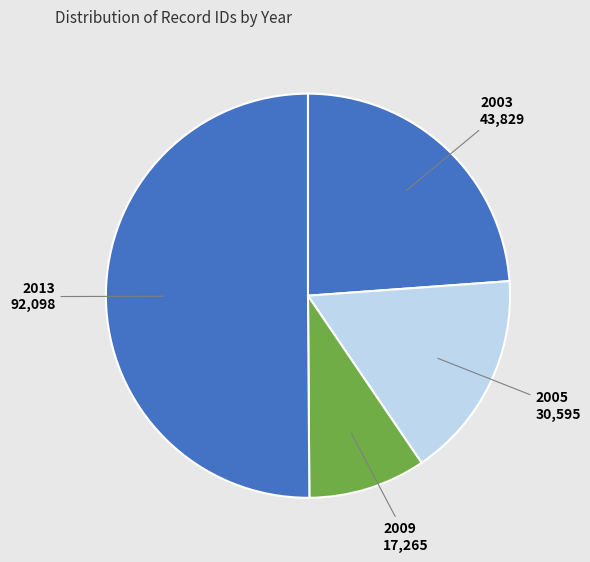

Which slice is the largest?

2013